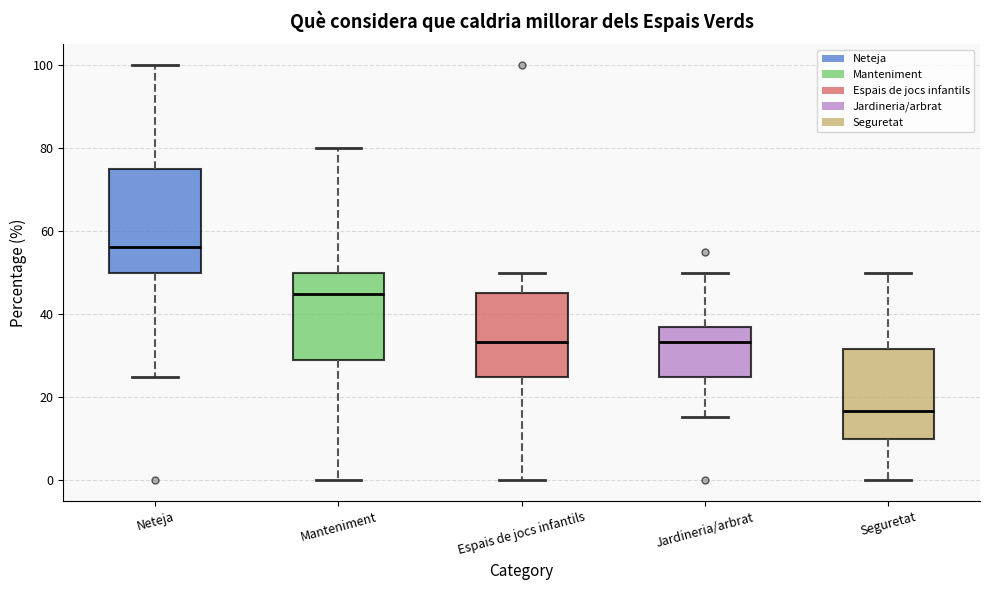

Which box is the tallest, from its lower edge to its upper edge?

Neteja